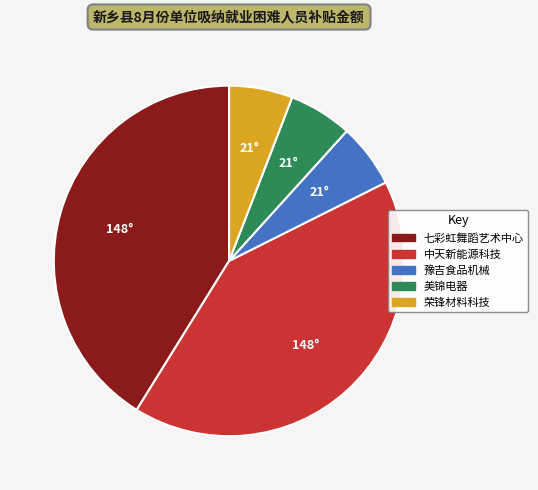

Is it true that 中天新能源科技 is 41% of the pie?

True